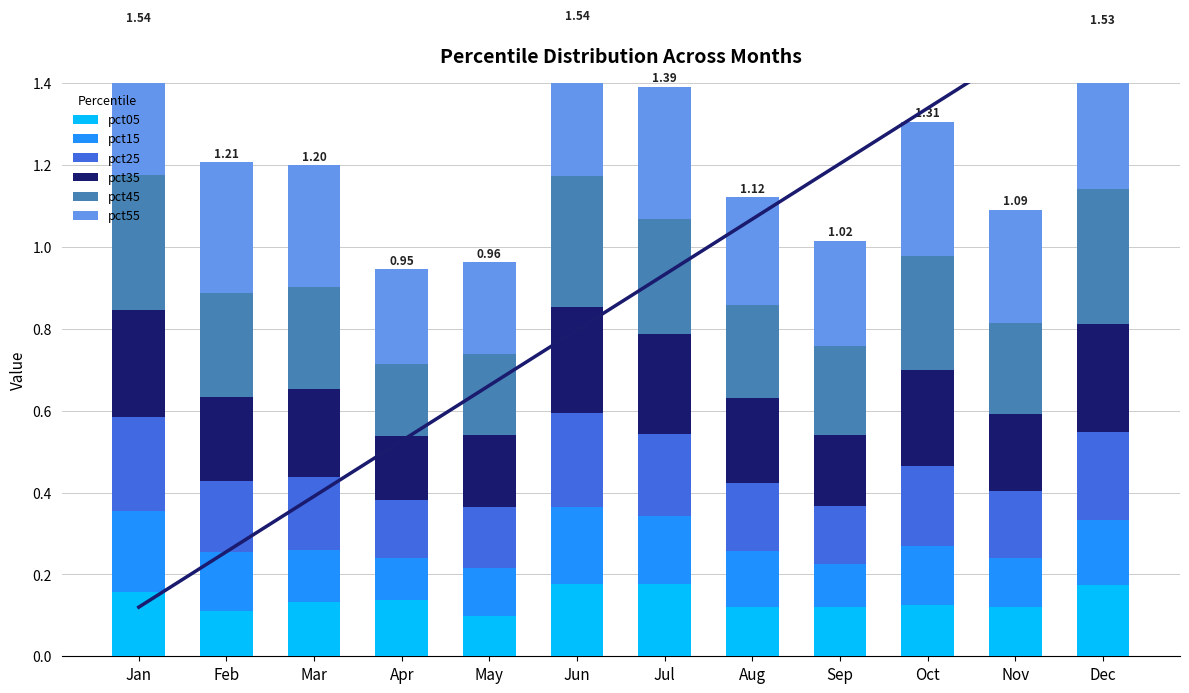

What is the lowest value of the pct25 series?

0.1